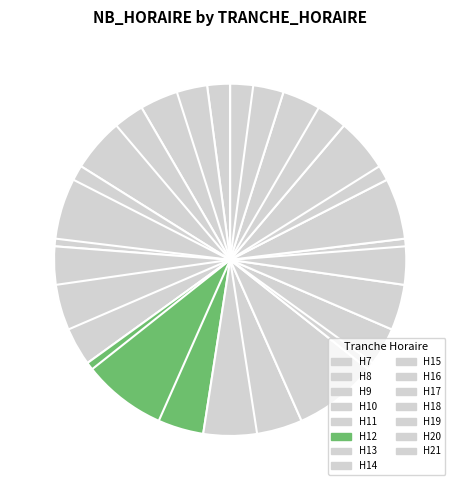

How many segments does this pie chart have?

15